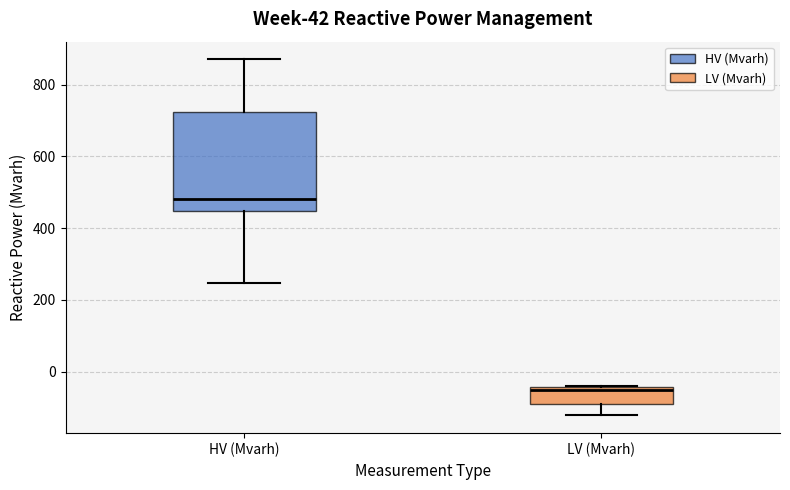

Where is the upper edge of the box for HV (Mvarh) on the y-axis? The values are not printed on the chart, so give them approximately, as read against the axis.

720